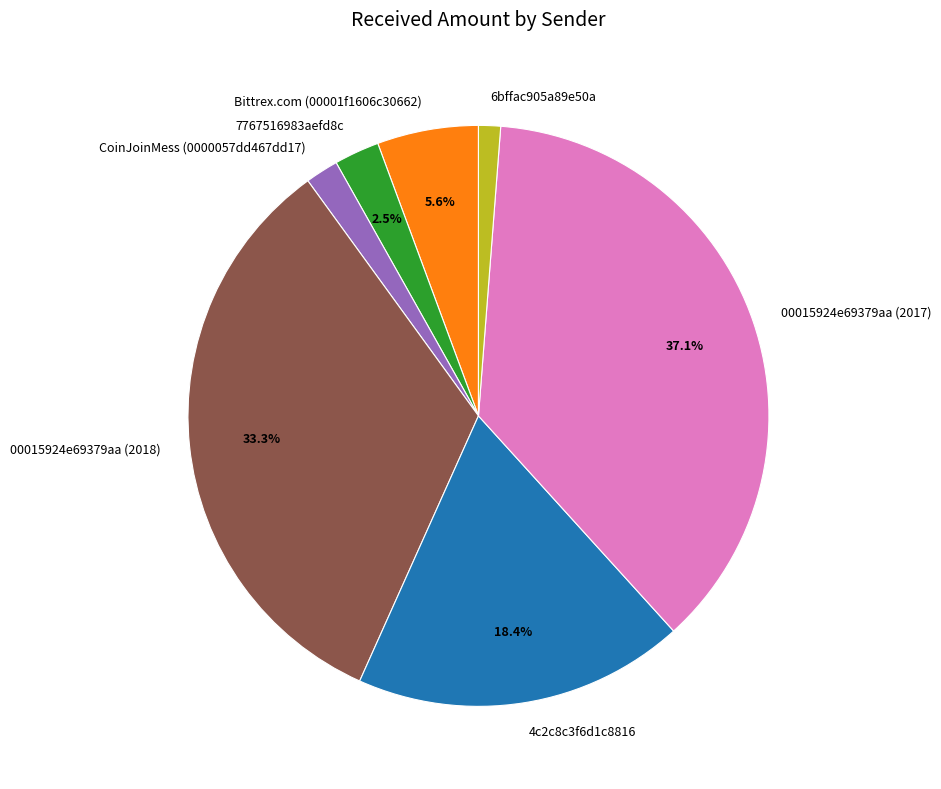

To the nearest percent, what percentage of the pie is 00015924e69379aa (2017)?

37%